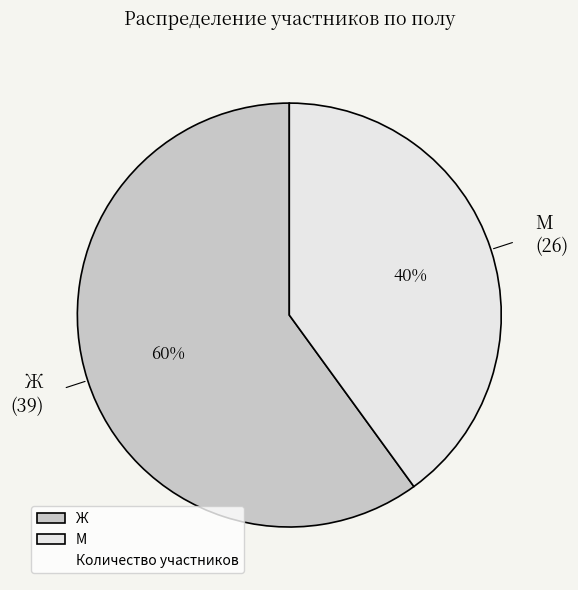

What is the majority slice?

Ж